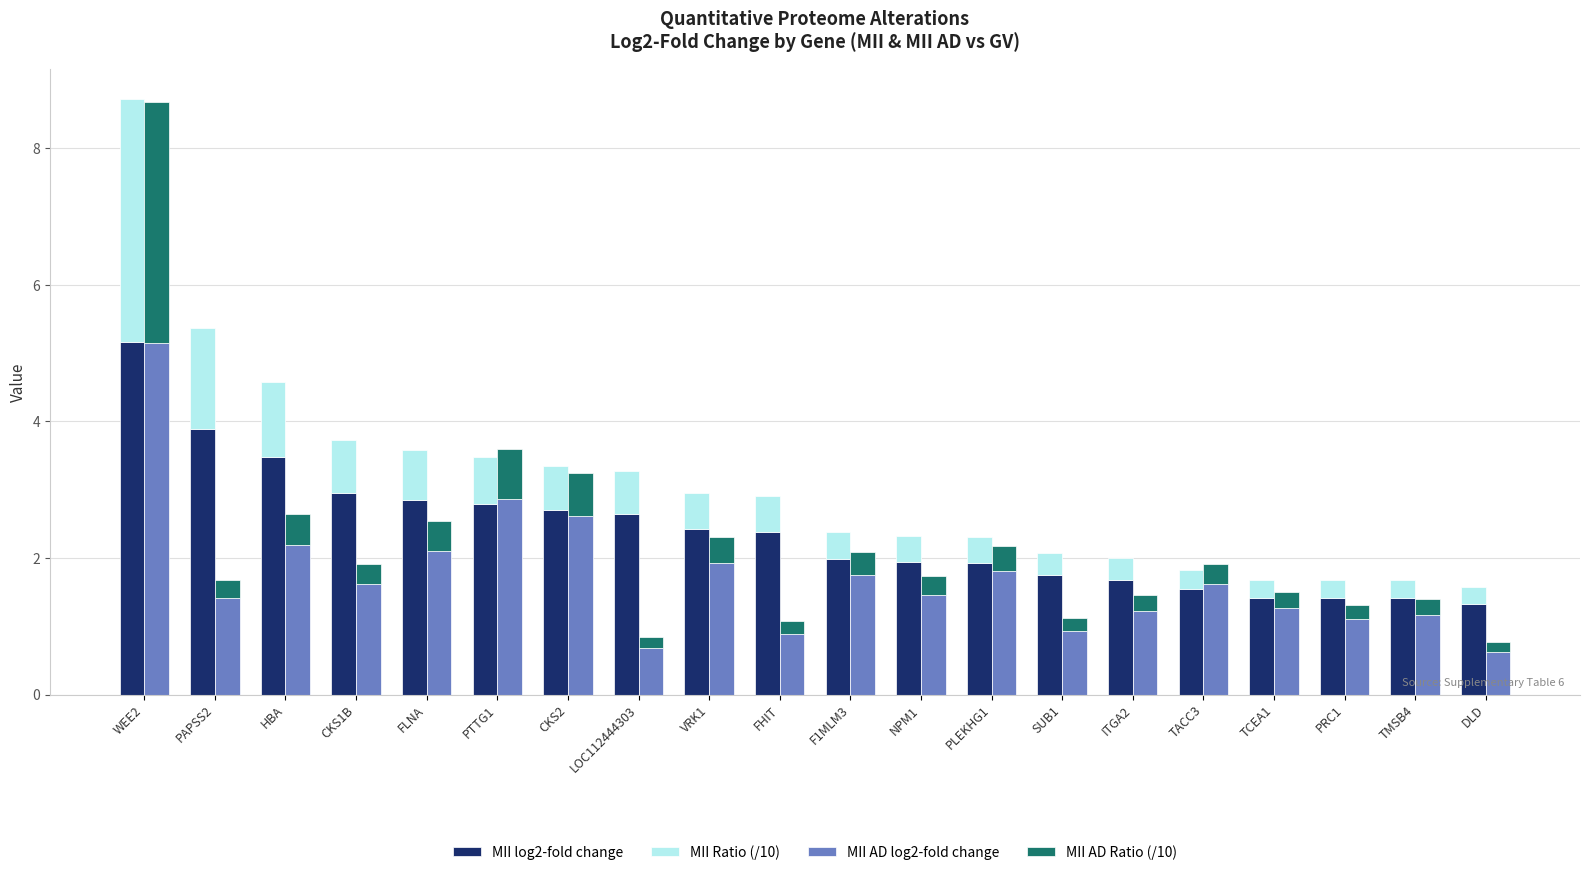

At which label is MII AD log2-fold change closest to 2?

VRK1